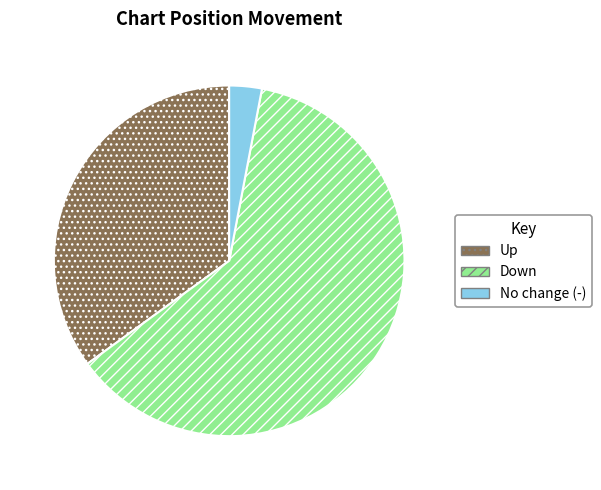

How many slices are in this pie chart?

3